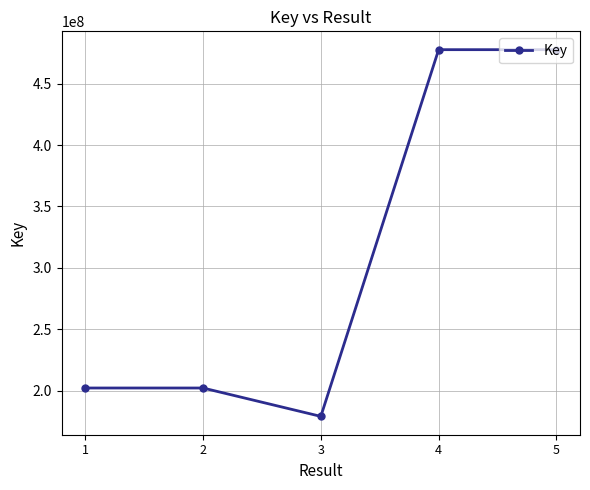

What is the ratio of the value at 1 to the value at 2?

1.0